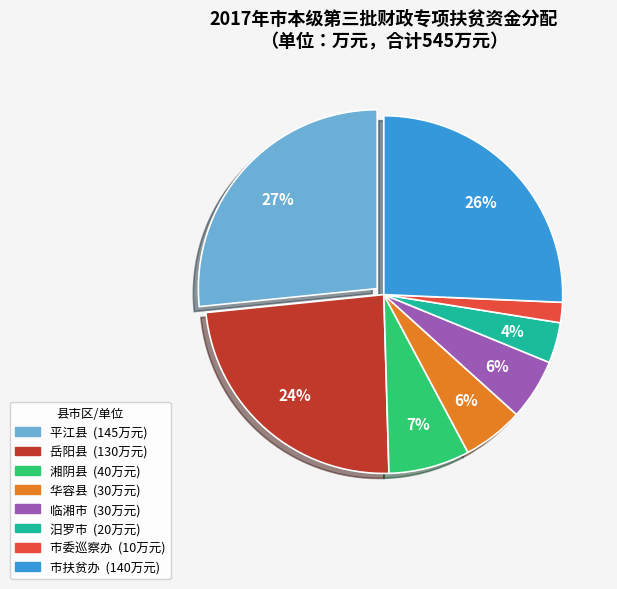

To the nearest percent, what portion does 市委巡察办 represent?

2%